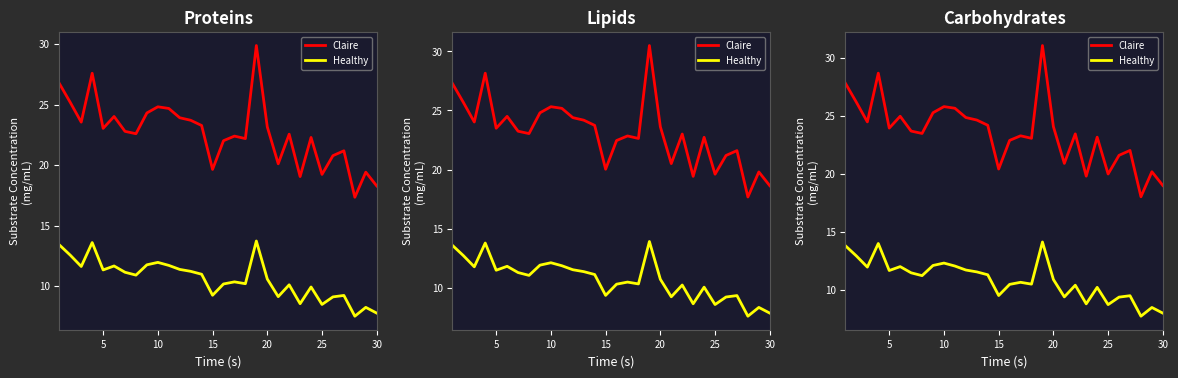

True or false: Healthy has a value of 25.1 at 18.

False